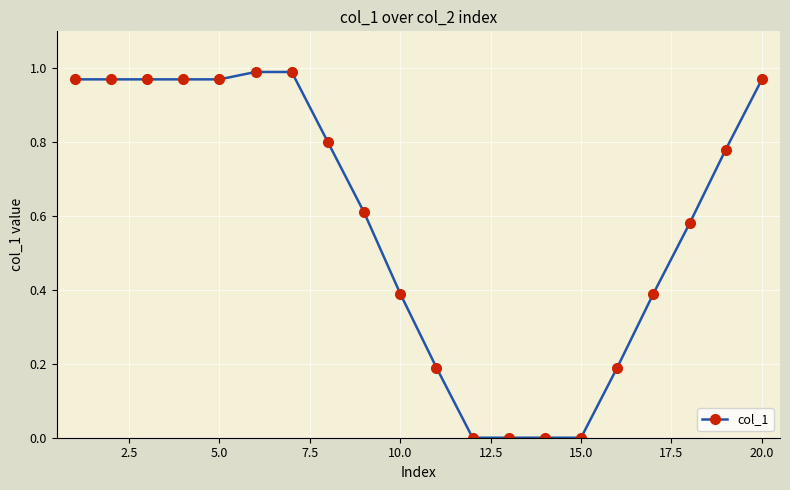

What is the sum of all values?

11.7